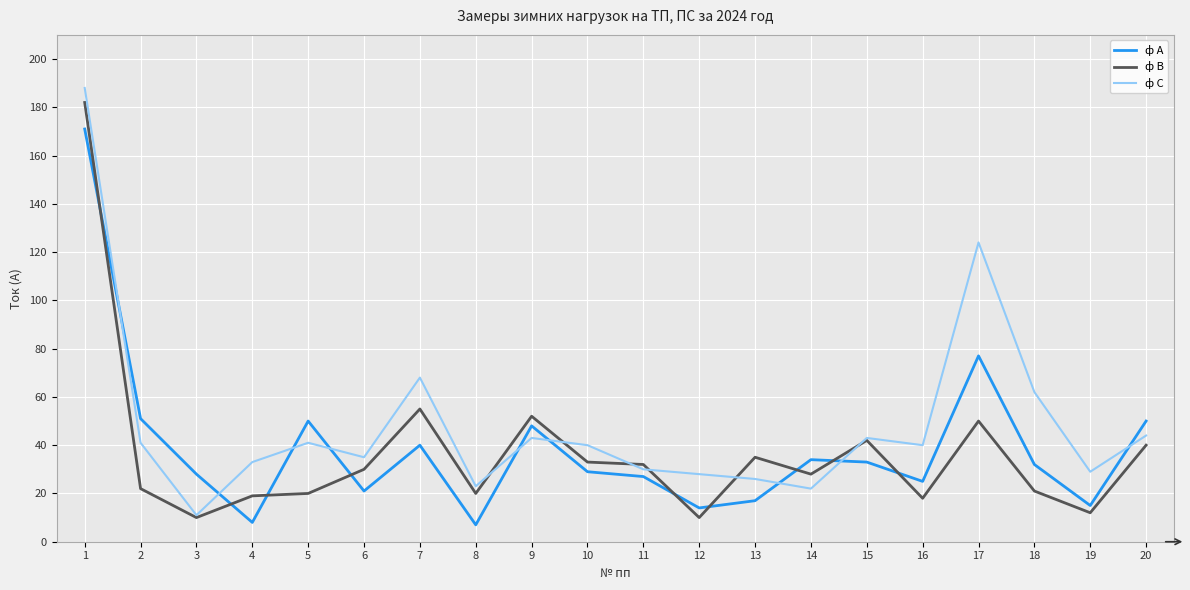

What is the greatest value displayed?

188